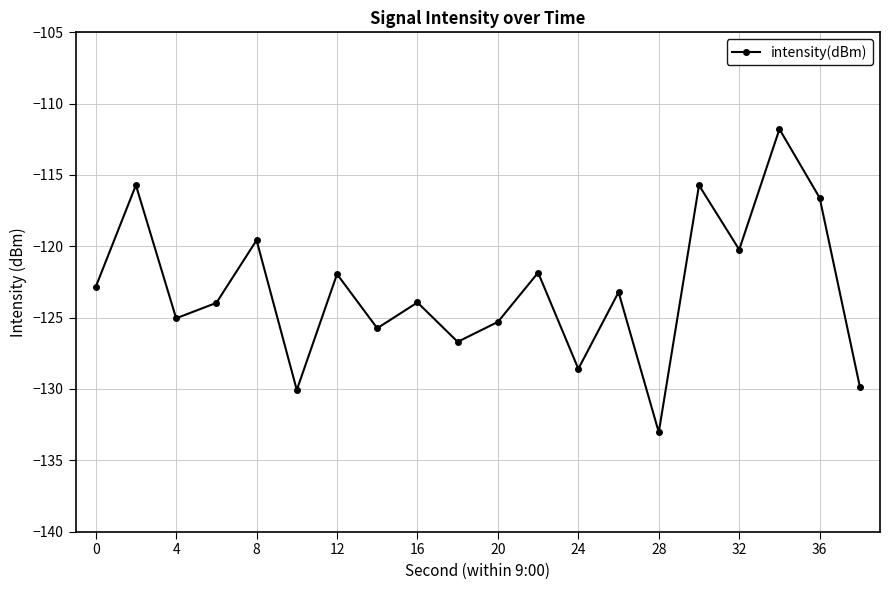

What is the smallest value displayed?

-133.0